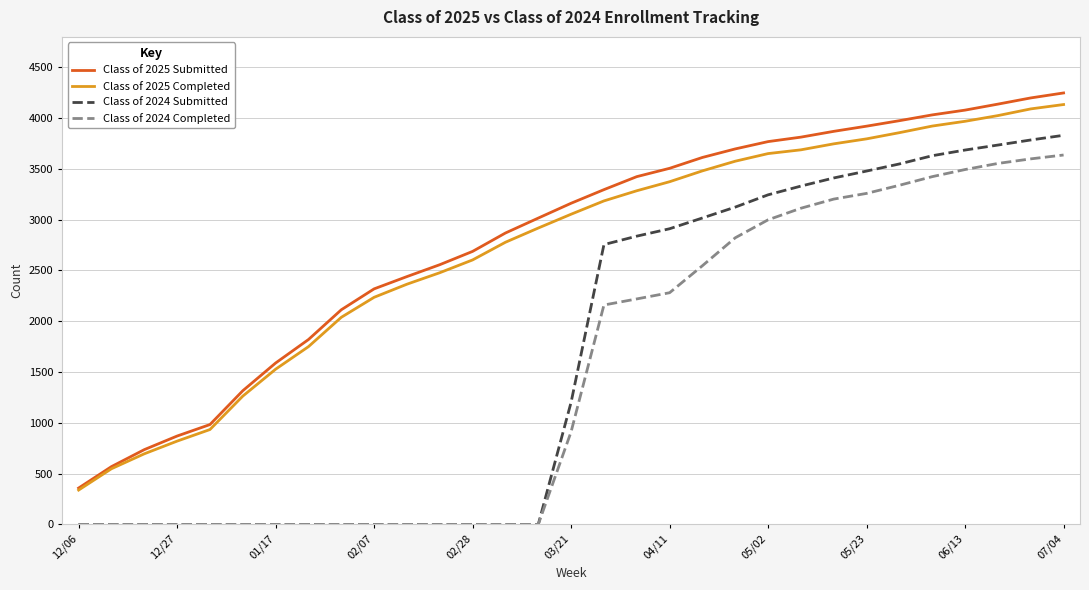

True or false: Class of 2025 Submitted and Class of 2024 Completed cross at least once.

False